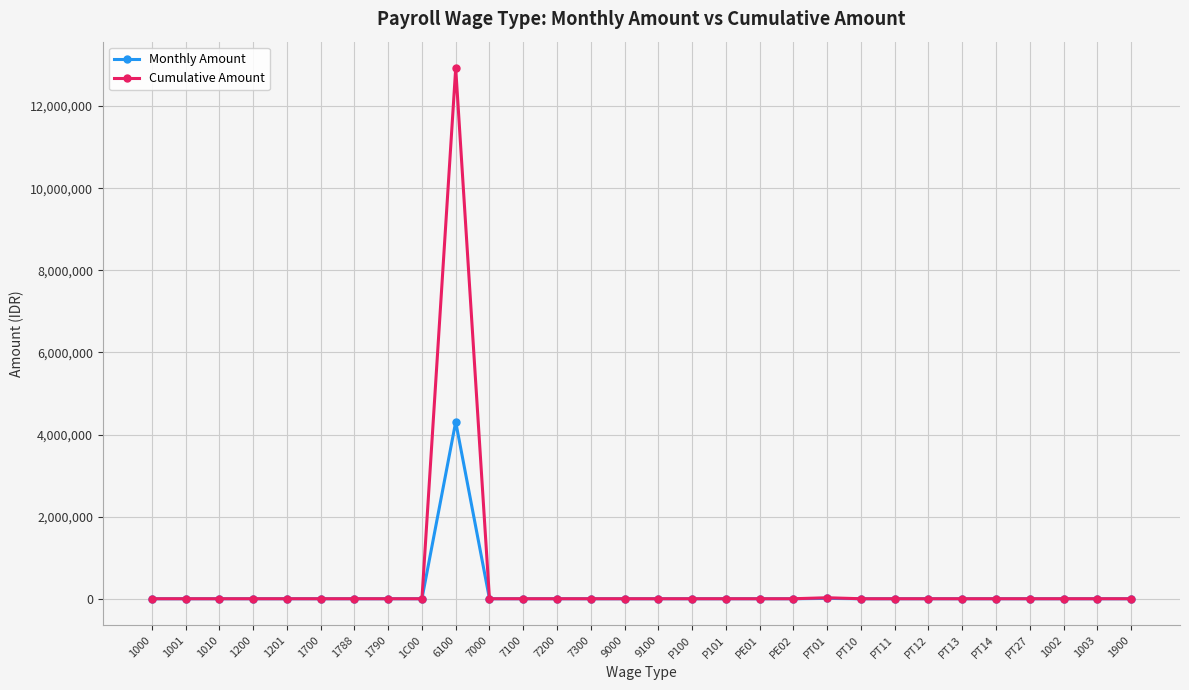

At which category is the sum across all series the highest?

6100